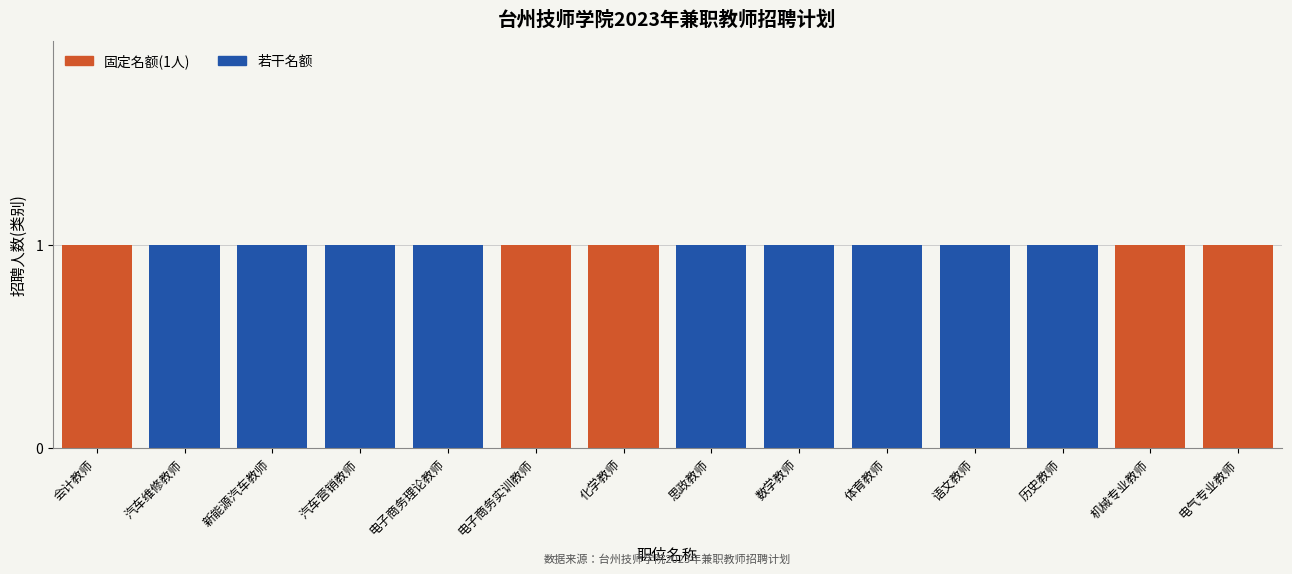

Count the number of data series in this chart.

2